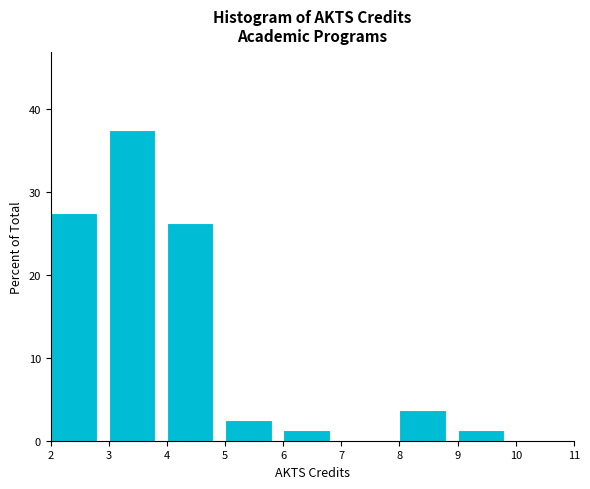

What is the height of the bar covering 5 to 6 on the x-axis? The values are not printed on the chart, so give them approximately, as read against the axis.

3